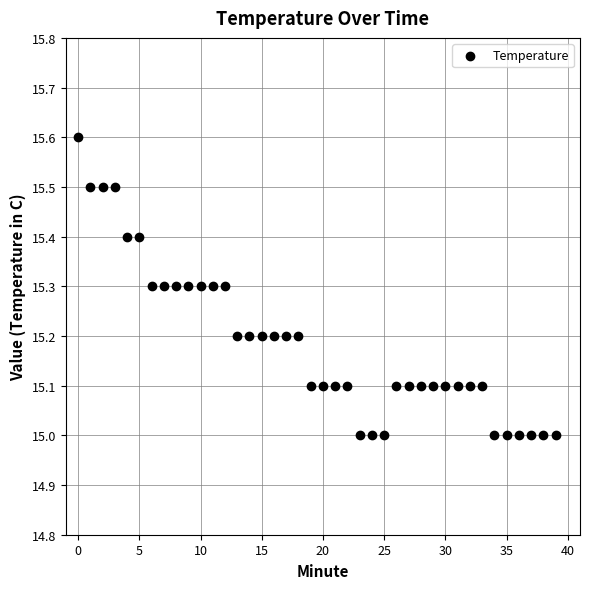

What is the range of Y values (max minus min)?

0.6